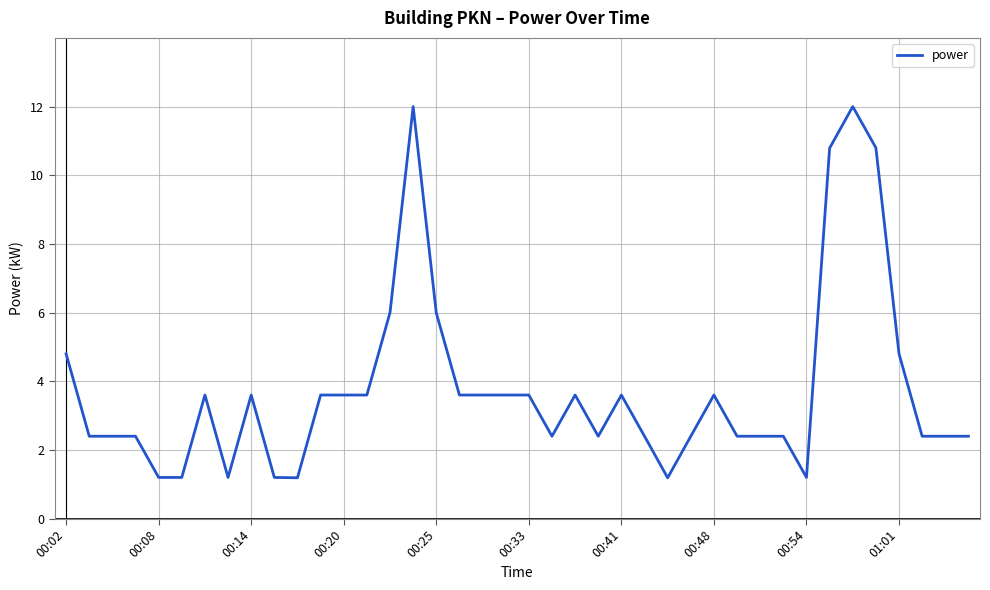

How many values are below 3?

20